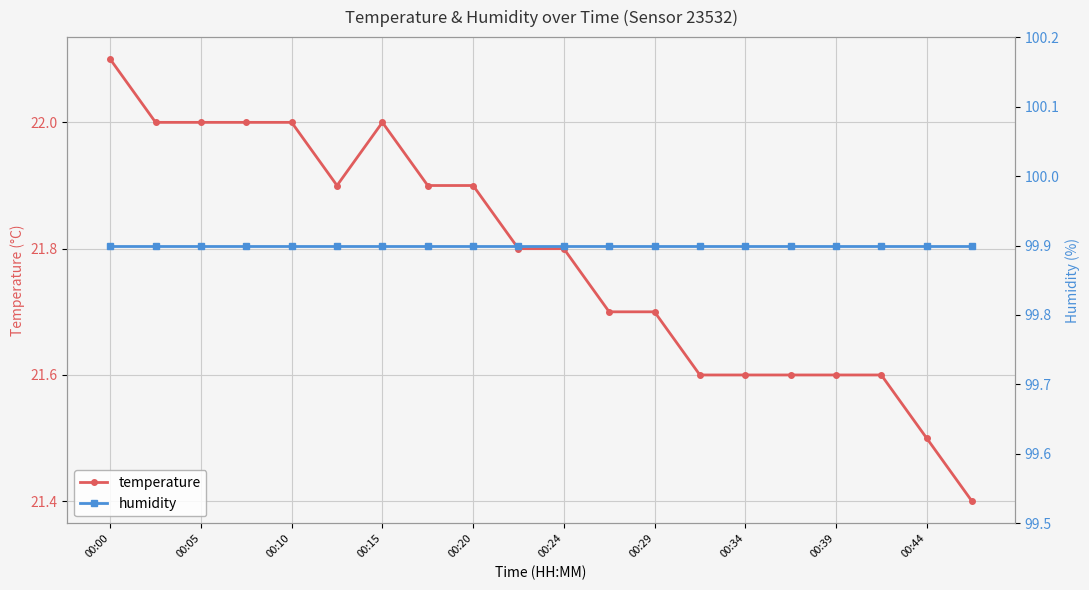

The value of temperature at 00:00 is 22.1. True or false?

True